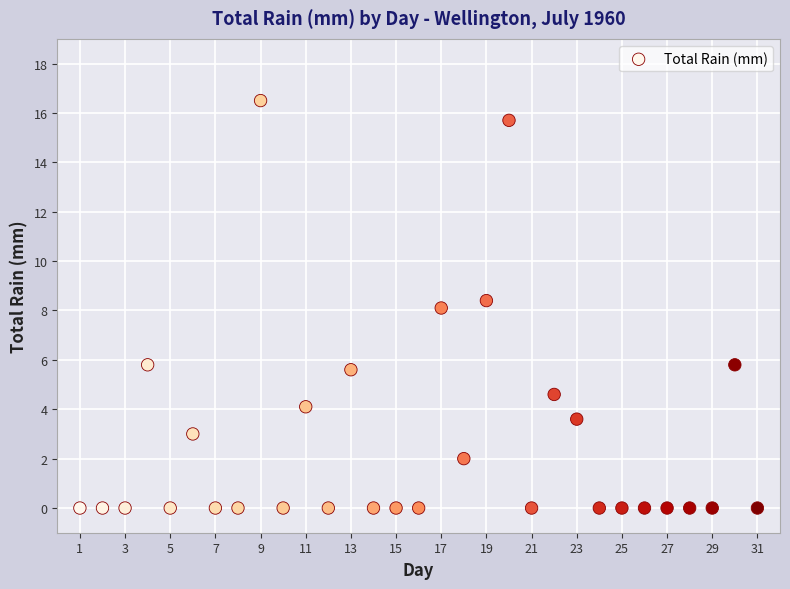

What is the range of Y values (max minus min)?

16.5